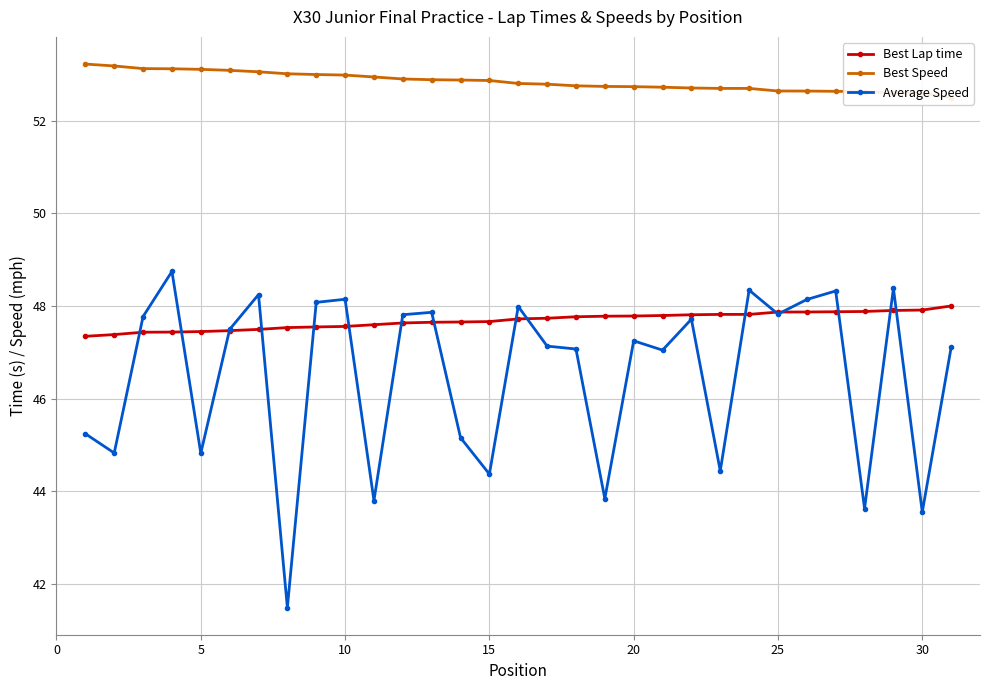

Reading left to right, what are all the values shown in this chart?

Best Lap time: 47.3	47.4	47.4	47.4	47.4	47.5	47.5	47.5	47.5	47.6	47.6	47.6	47.6	47.7	47.7	47.7	47.7	47.8	47.8	47.8	47.8	47.8	47.8	47.8	47.9	47.9	47.9	47.9	47.9	47.9	48.0
Best Speed: 53.2	53.2	53.1	53.1	53.1	53.1	53.1	53.0	53.0	53.0	52.9	52.9	52.9	52.9	52.9	52.8	52.8	52.8	52.7	52.7	52.7	52.7	52.7	52.7	52.6	52.6	52.6	52.6	52.6	52.6	52.5
Average Speed: 45.2	44.8	47.8	48.7	44.8	47.5	48.2	41.5	48.1	48.1	43.8	47.8	47.9	45.2	44.4	48.0	47.1	47.1	43.8	47.2	47.0	47.7	44.4	48.3	47.8	48.1	48.3	43.6	48.4	43.5	47.1